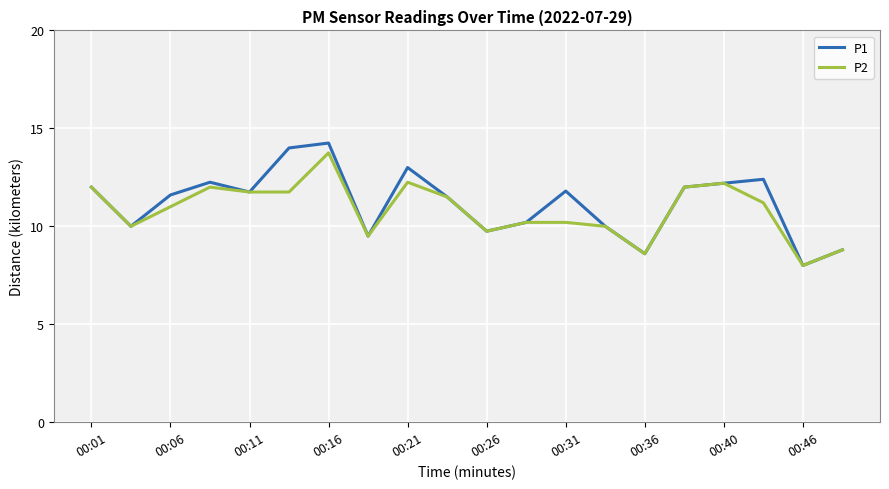

How many lines are shown in the chart?

2